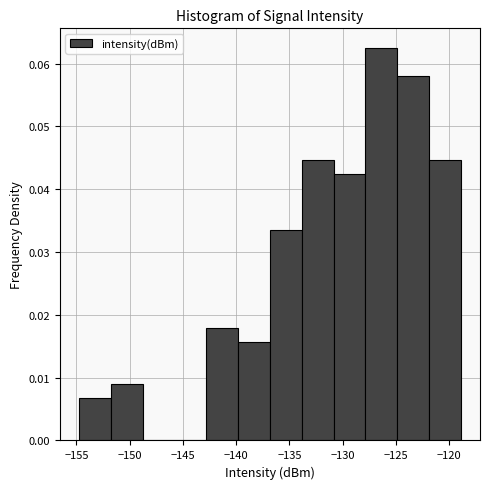

How tall is the bar that spans -152 to -149 on the x-axis? Neither the bar edges nor the heights are printed on the chart, so give them approximately, as read against the axes.

0.009